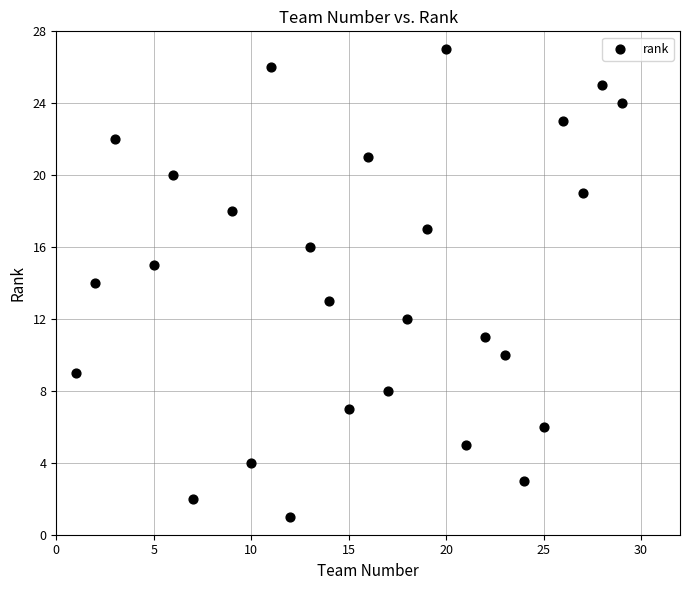

What is the range of Y values (max minus min)?

26